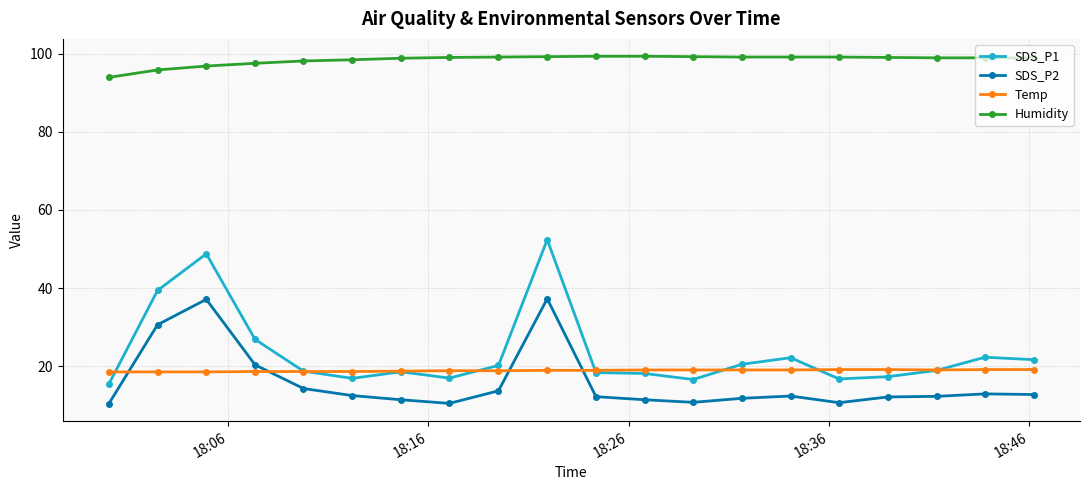

Which series has the widest spread of values?

SDS_P1